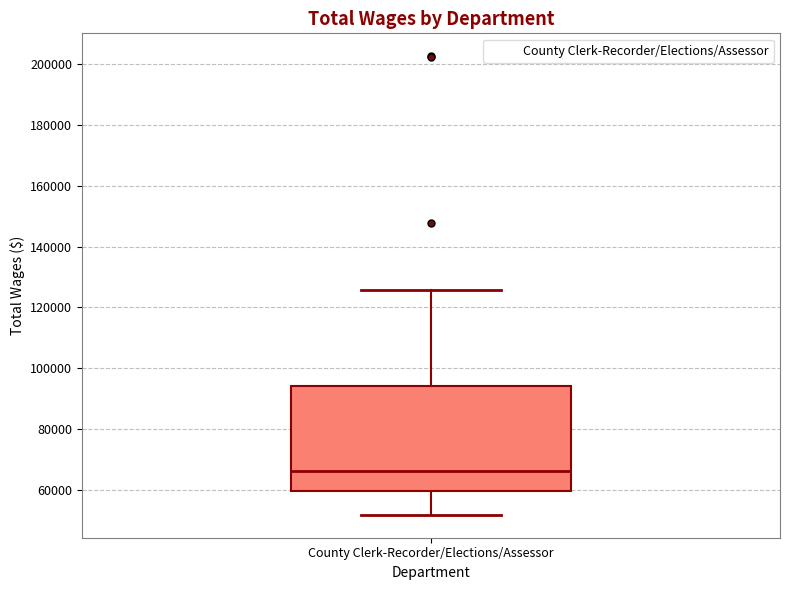

Read this box plot against the y-axis: the position of the median line, the range covered by the box, and the ends of both whiskers. The values are not printed on the chart, so give them approximately, as read against the axis.

median 66000, box 60000 to 94000, whiskers 52000 to 126000